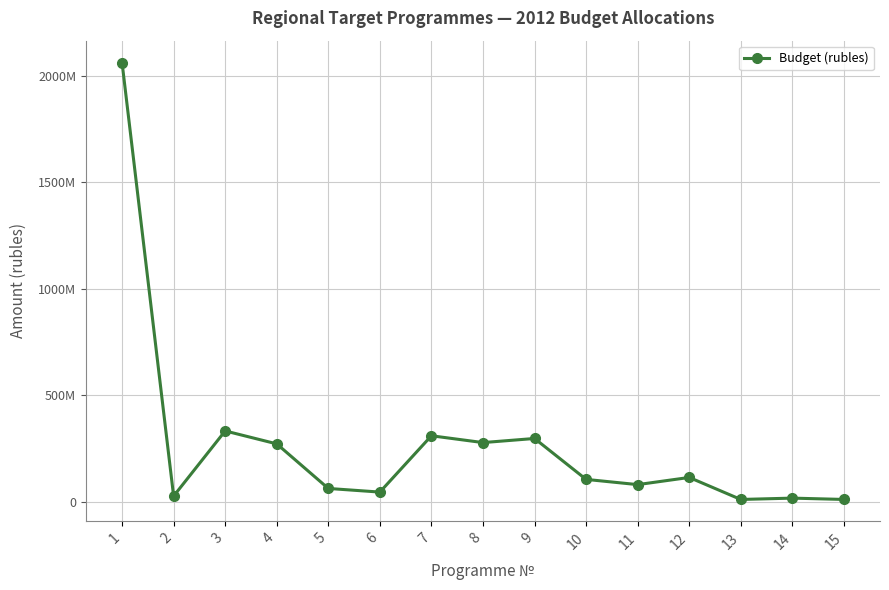

Rank the categories by value from highest to lowest.

1, 3, 7, 9, 8, 4, 12, 10, 11, 5, 6, 2, 14, 15, 13